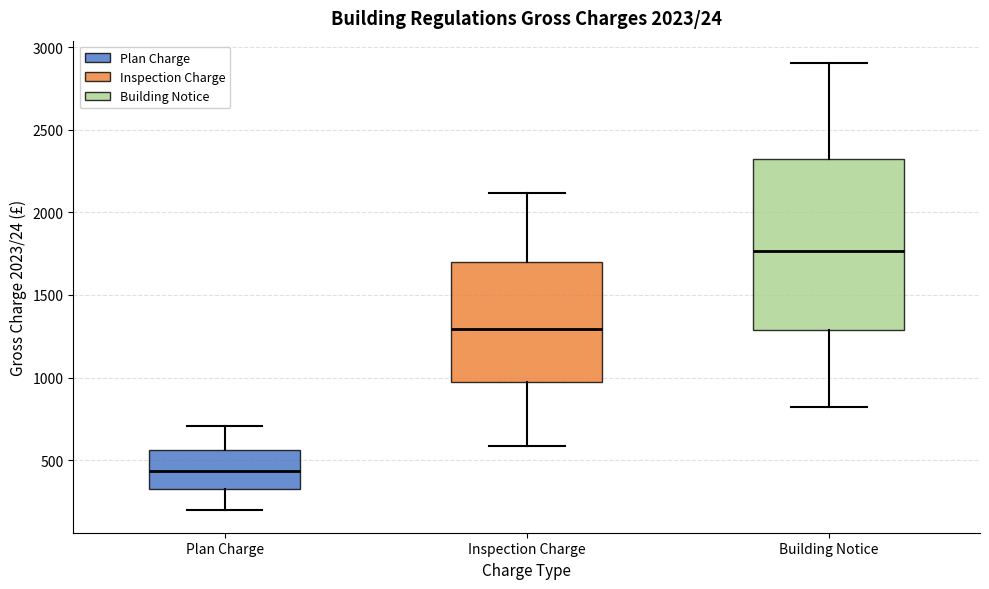

Which box has the lowest median line?

Plan Charge